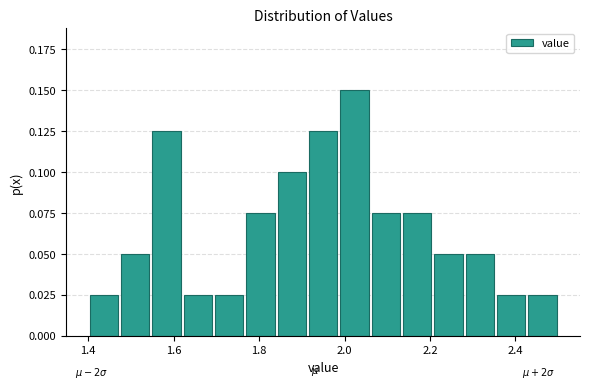

Read against the x-axis, roughly where is the centre of the tallest bar?

2.02